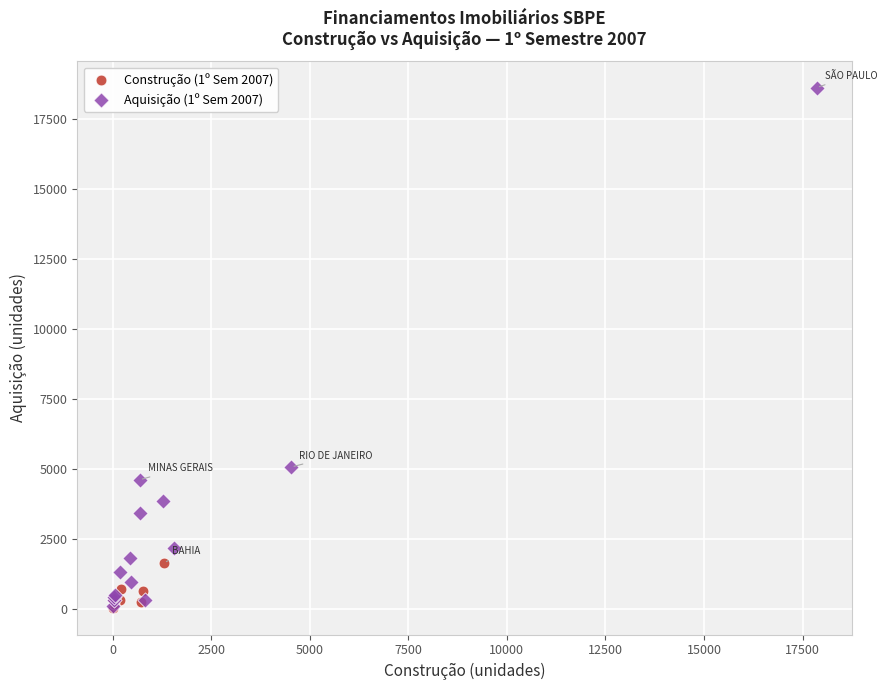

Which series reaches the maximum Y coordinate?

Aquisição (1º Sem 2007)